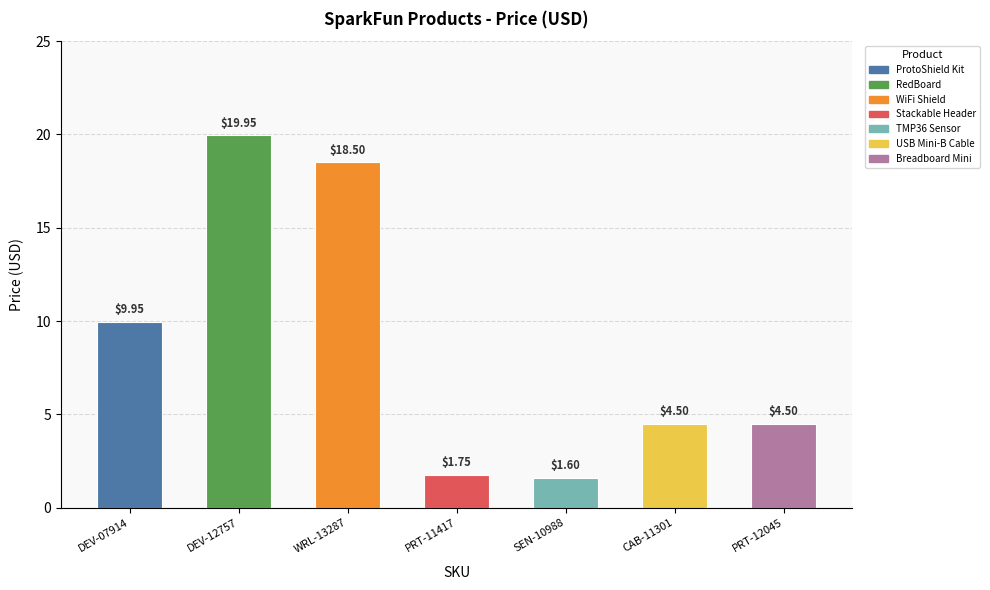

What is the ratio of the value at WRL-13287 to the value at SEN-10988?

11.6